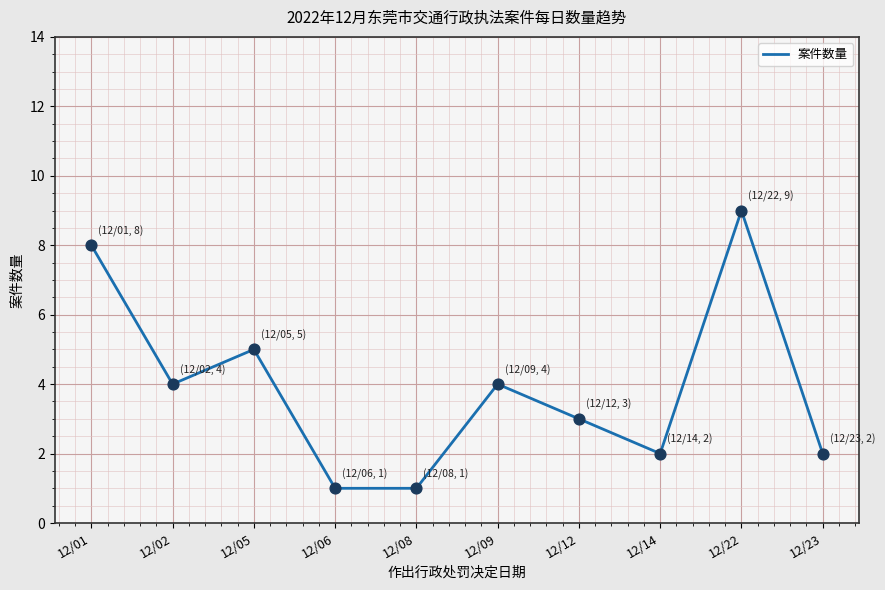

What is the change in value from 12/05 to 12/08?

-4